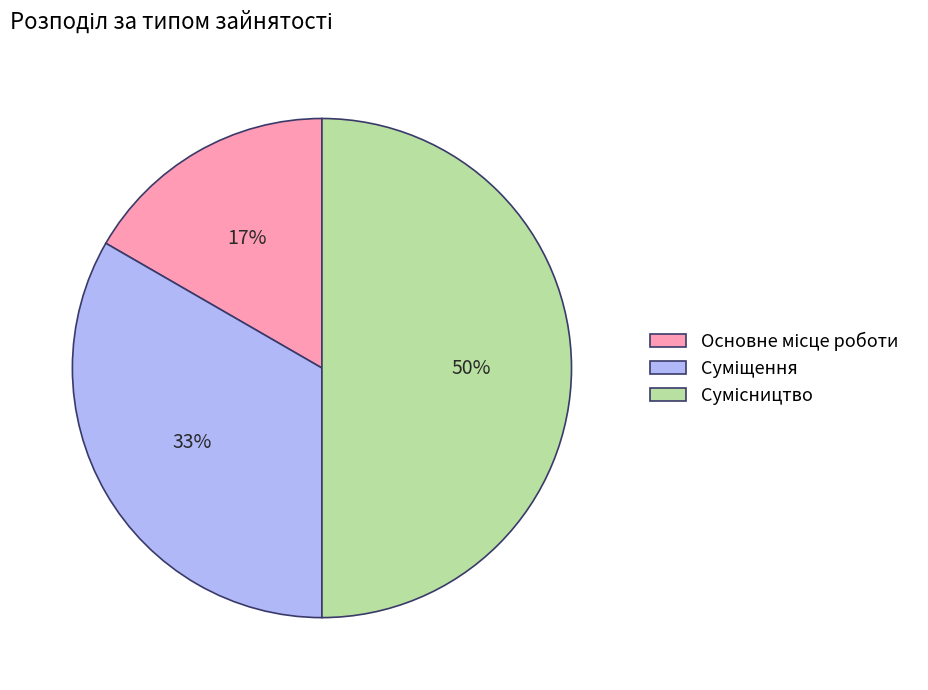

To the nearest percent, what is the average slice percentage?

33%